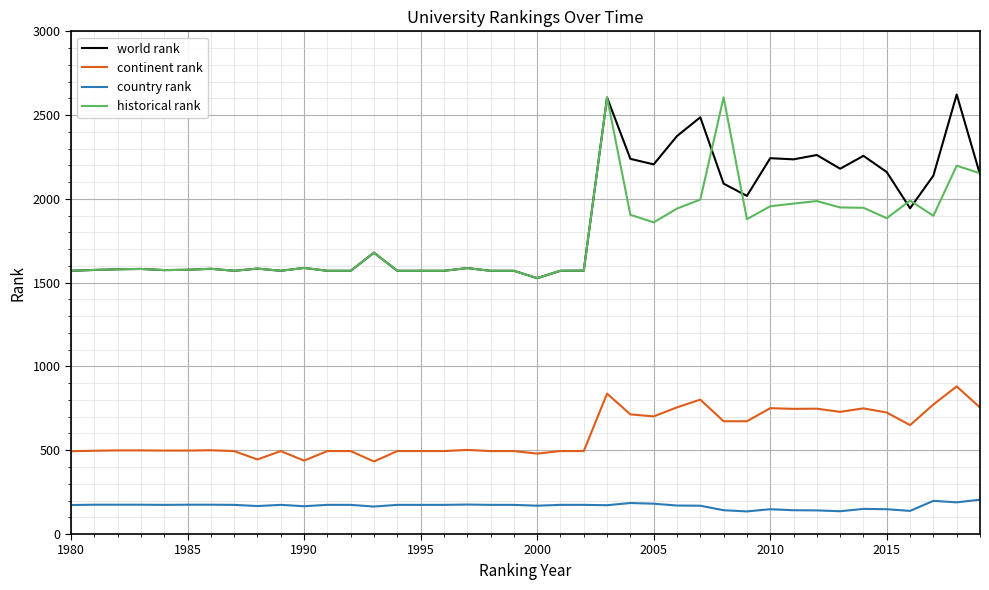

What is the minimum value shown in the chart?

135